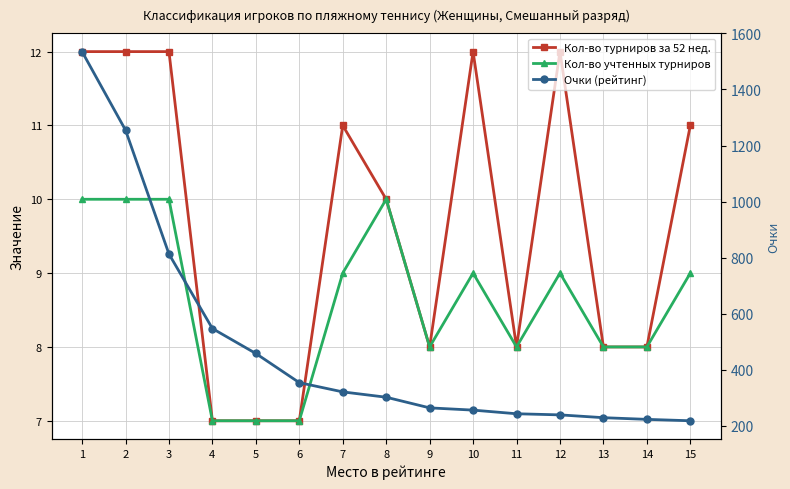

At which label is Кол-во учтенных турниров closest to 8?

9